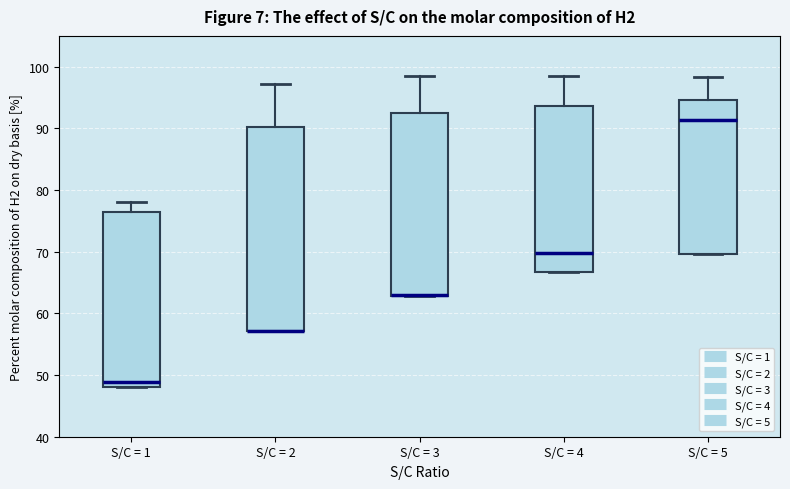

Where is the upper edge of the box for S/C = 3 on the y-axis? The values are not printed on the chart, so give them approximately, as read against the axis.

92